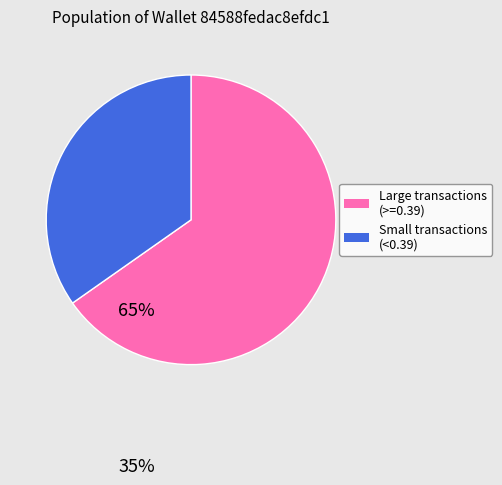

Is the sum of Large transactions (>=0.39) and Small transactions (<0.39) greater than half?

Yes